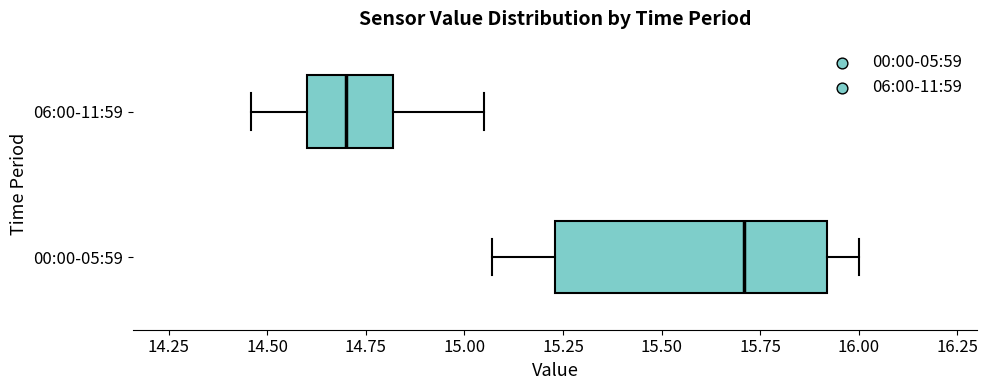

Reading bottom to top, read every box against the x-axis: the position of its median line, the range the box covers, and the ends of its whiskers. The values are not printed on the chart, so give them approximately, as read against the axis.

00:00-05:59: median 15.70, box 15.25 to 15.90, whiskers 15.05 to 16.00
06:00-11:59: median 14.70, box 14.60 to 14.80, whiskers 14.45 to 15.05